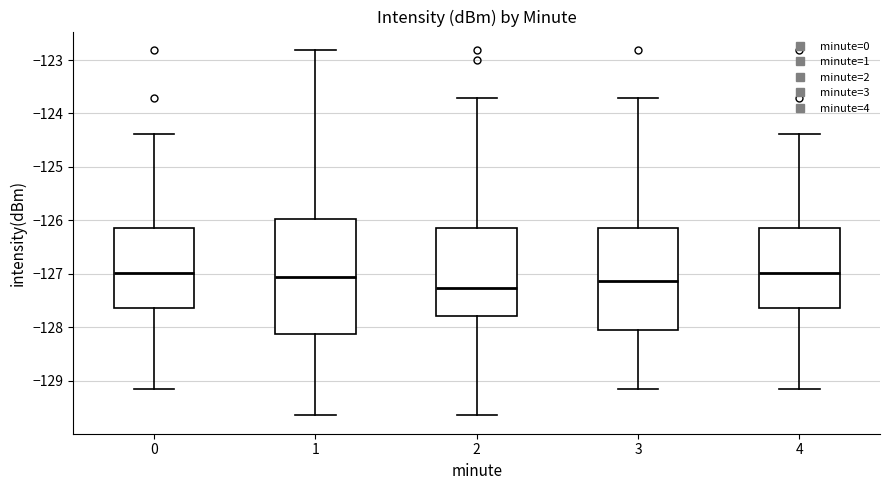

Reading left to right, read every box against the y-axis: the position of its median line, the range the box covers, and the ends of its whiskers. The values are not printed on the chart, so give them approximately, as read against the axis.

0: median -127.0, box -127.6 to -126.2, whiskers -129.2 to -124.4
1: median -127.1, box -128.1 to -126.0, whiskers -129.7 to -122.8
2: median -127.3, box -127.8 to -126.2, whiskers -129.7 to -123.7
3: median -127.1, box -128.1 to -126.2, whiskers -129.2 to -123.7
4: median -127.0, box -127.6 to -126.2, whiskers -129.2 to -124.4